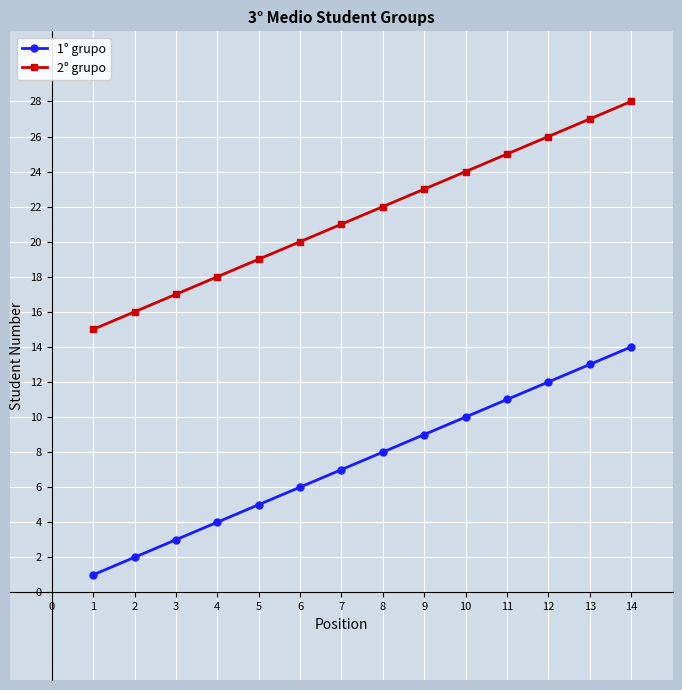

Rank the series at 3 from highest to lowest value.

2° grupo, 1° grupo